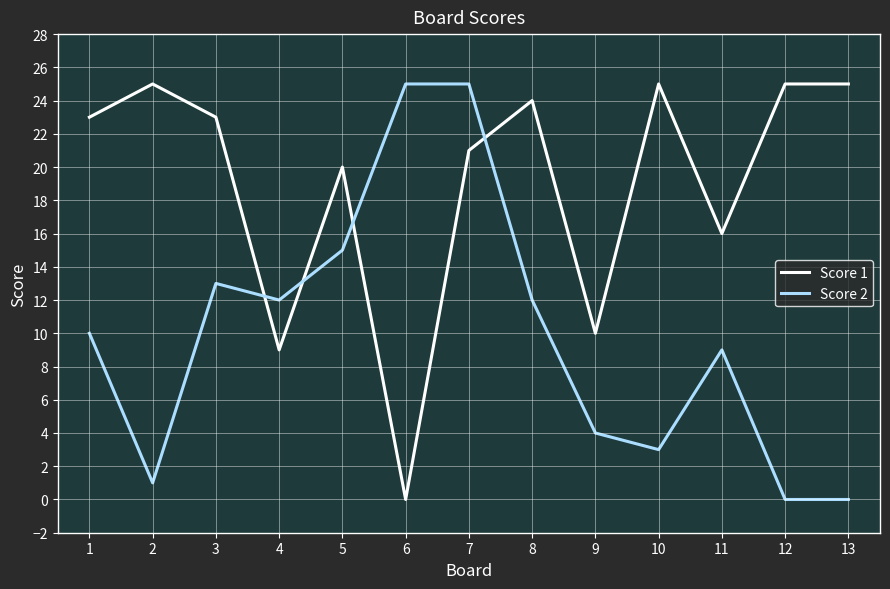

How many times do Score 2 and Score 1 cross each other?

4